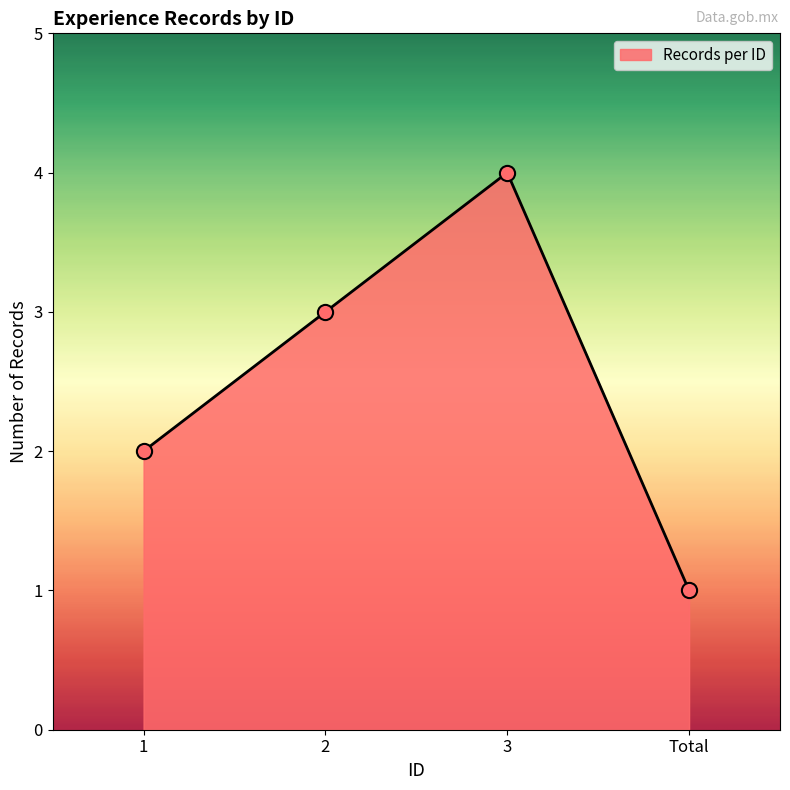

Between 1 and 2, which is larger?

2